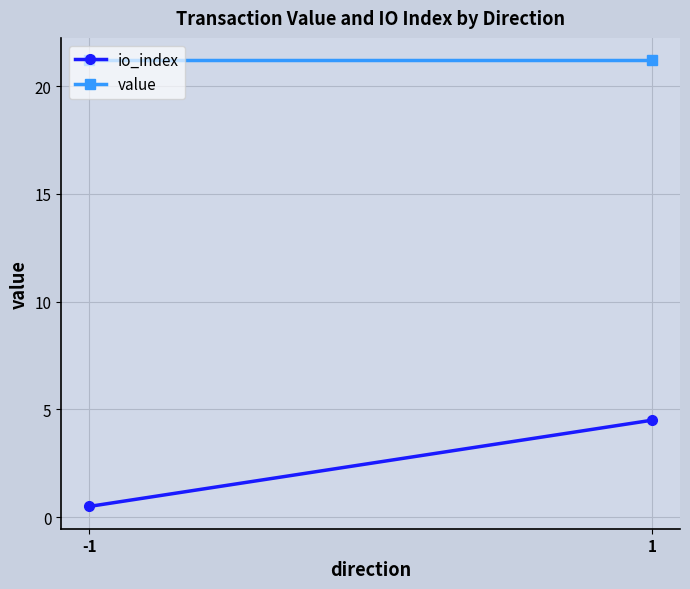

What is the average value of the value series?

21.2